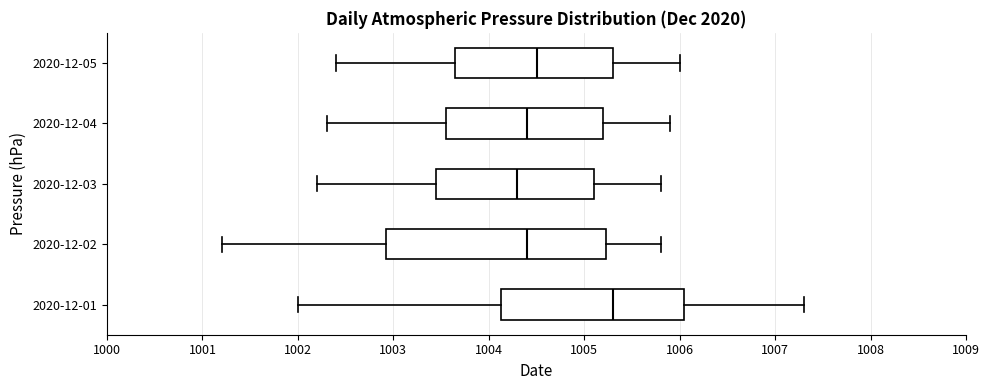

Which box has the furthest to the right median line?

2020-12-01